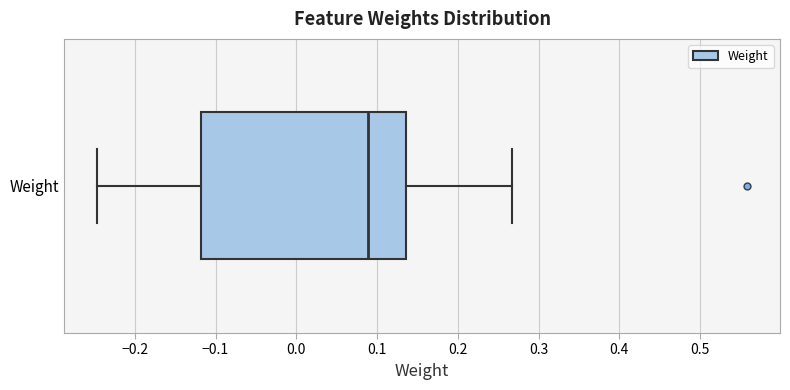

Transcribe this box plot: give where the median line is, the range the box spans, and where the two whiskers end, as read against the x-axis. The values are not printed on the chart, so give them approximately, as read against the axis.

median 0.09, box -0.12 to 0.14, whiskers -0.25 to 0.27